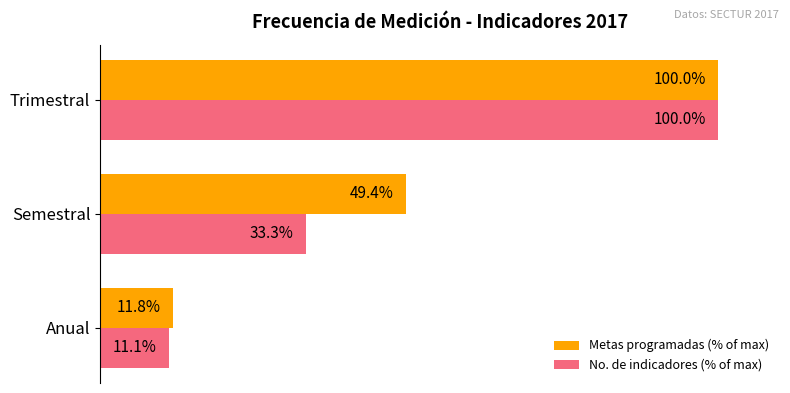

Rank the categories by No. de indicadores (% of max) value from highest to lowest.

Trimestral, Semestral, Anual